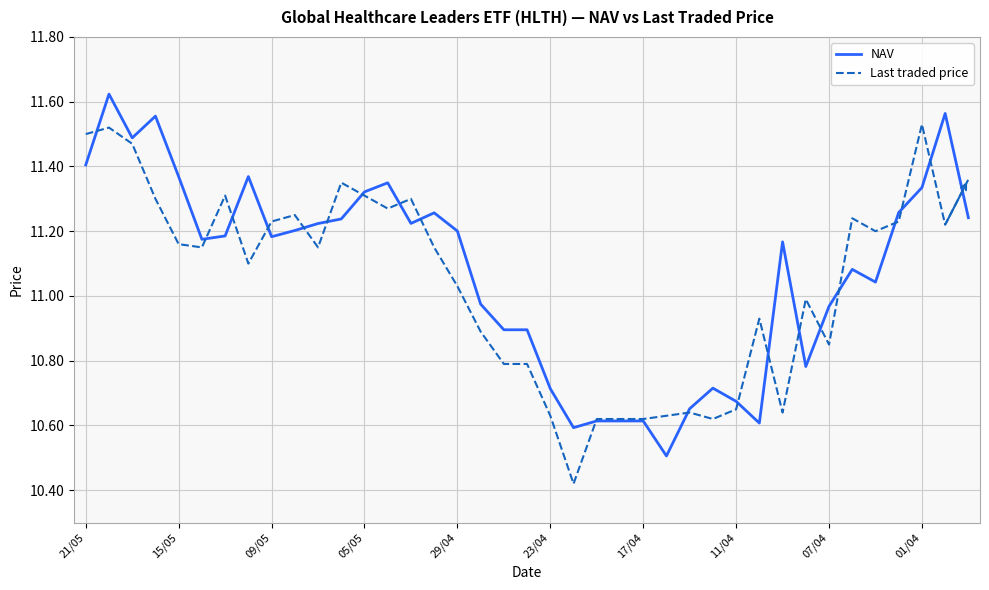

True or false: Last traded price and NAV cross at least once.

True